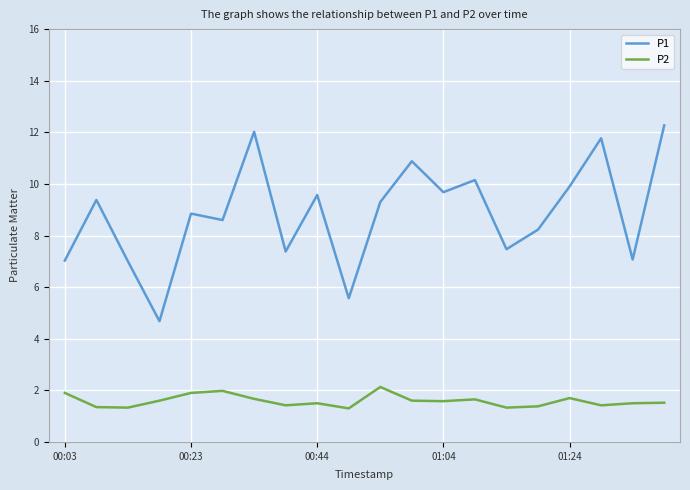

True or false: P2 and P1 intersect in this chart.

False